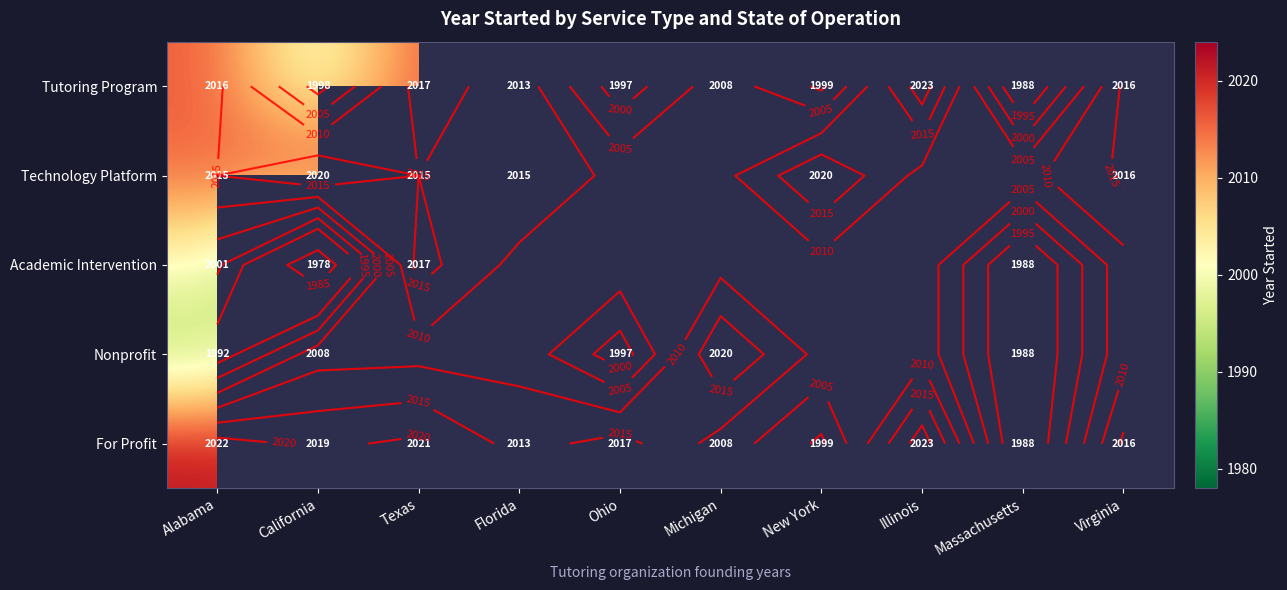

What is the minimum value shown in the chart?

1978.0